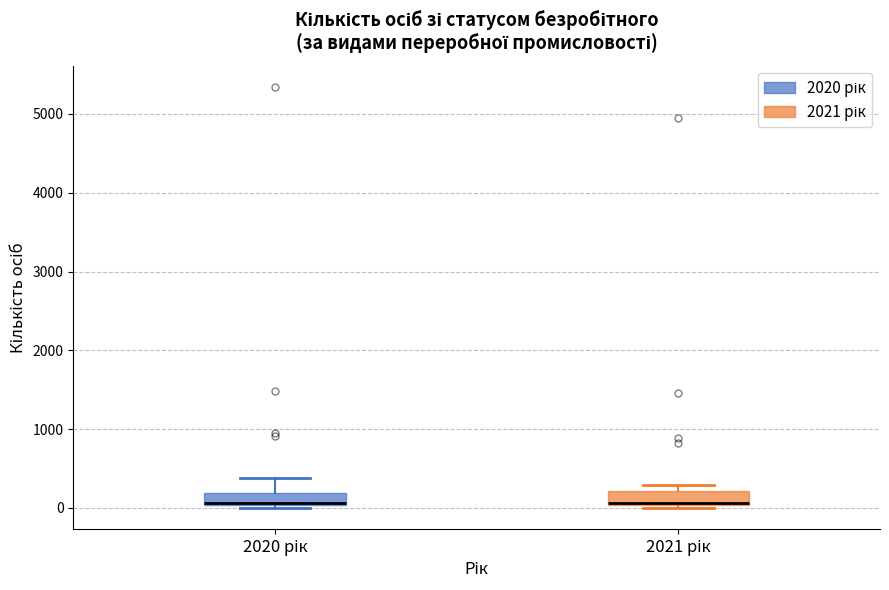

Reading left to right, transcribe this box plot: for each box, give where its median line is, the range the box spans, and where its two whiskers end, as read against the y-axis. The values are not printed on the chart, so give them approximately, as read against the axis.

2020 рік: median 100, box 0 to 200, whiskers 0 to 400
2021 рік: median 100, box 0 to 200, whiskers 0 (just below the box's lower edge) to 300